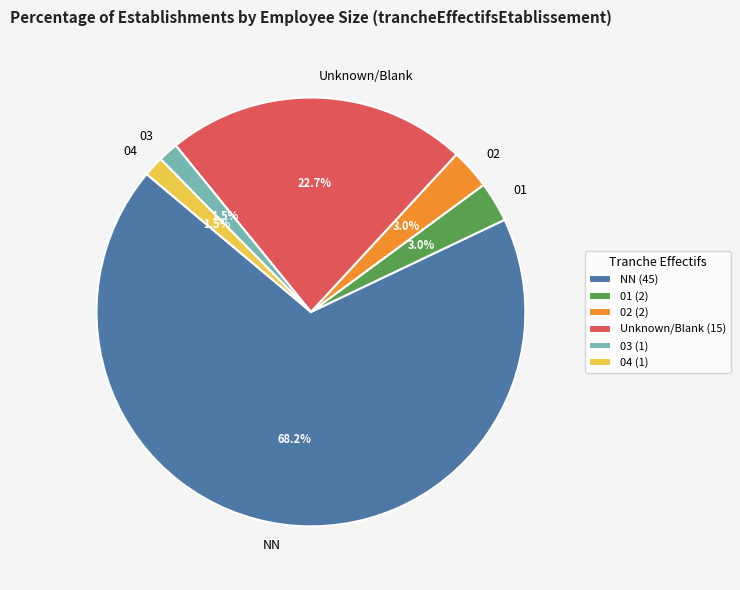

Do 04 and Unknown/Blank together represent more than half of the pie?

No